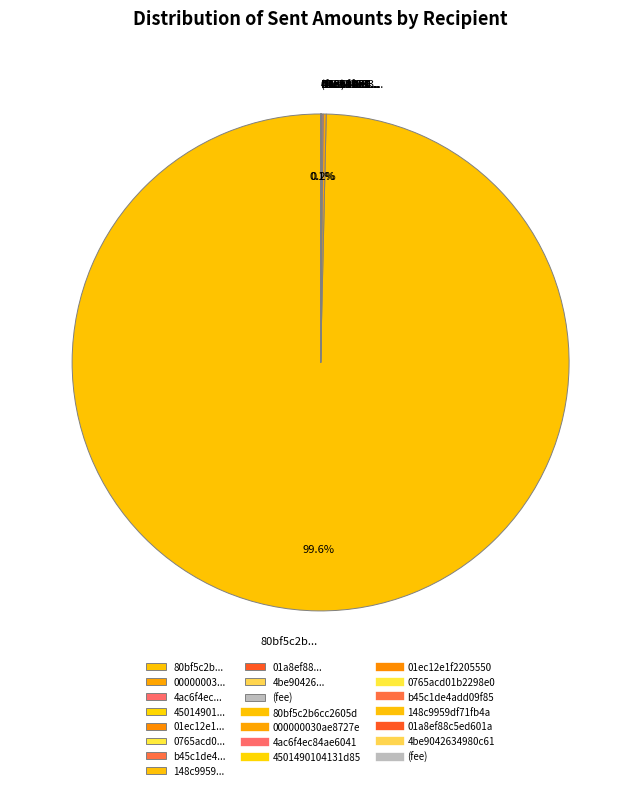

Is there any slice that represents more than half of the pie?

Yes